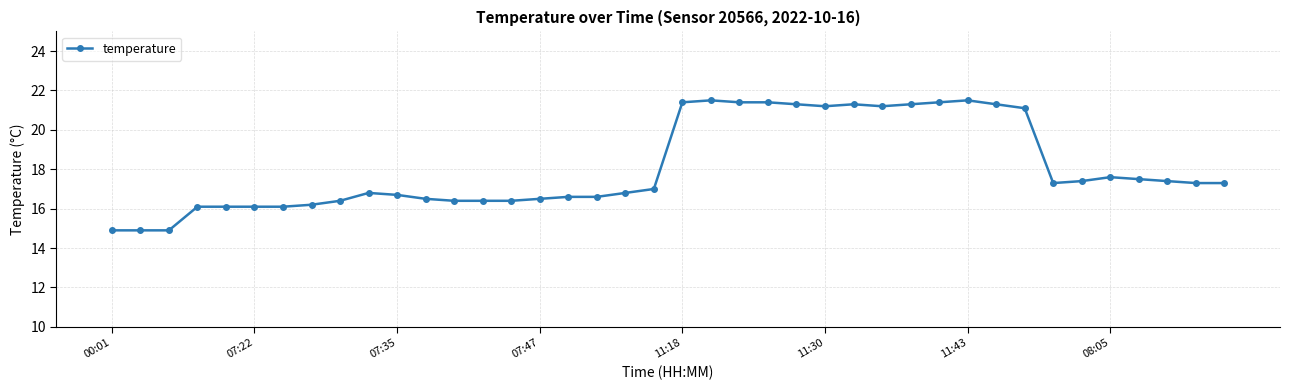

What is the value of the 36th point from the left?

17.6